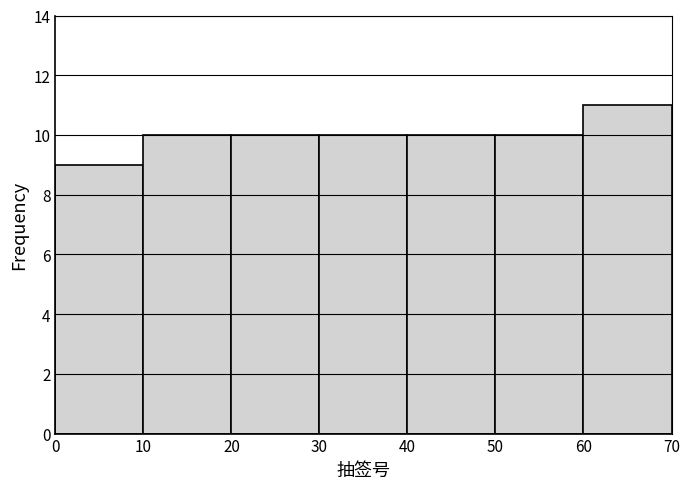

What is the height of the bar covering 30 to 40 on the x-axis? The values are not printed on the chart, so give them approximately, as read against the axis.

10